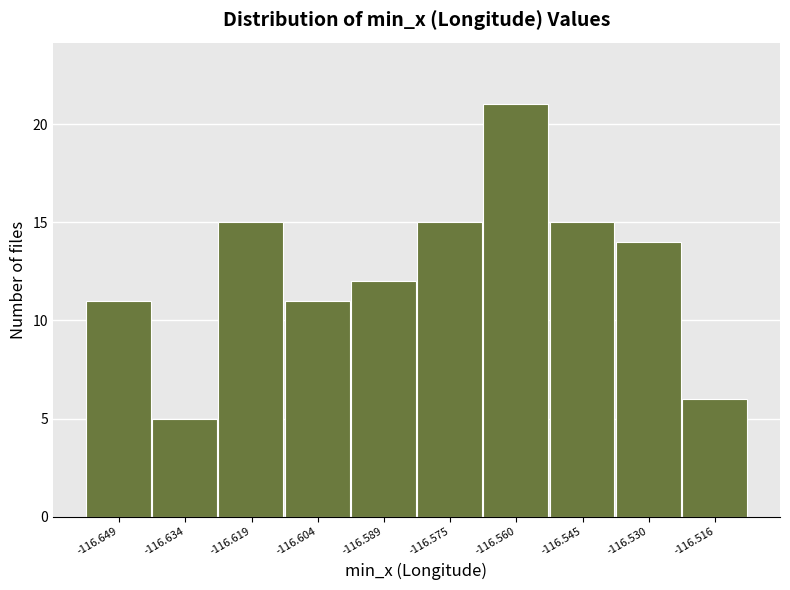

Reading left to right, list all the values displayed in this chart.

11	5	15	11	12	15	21	15	14	6